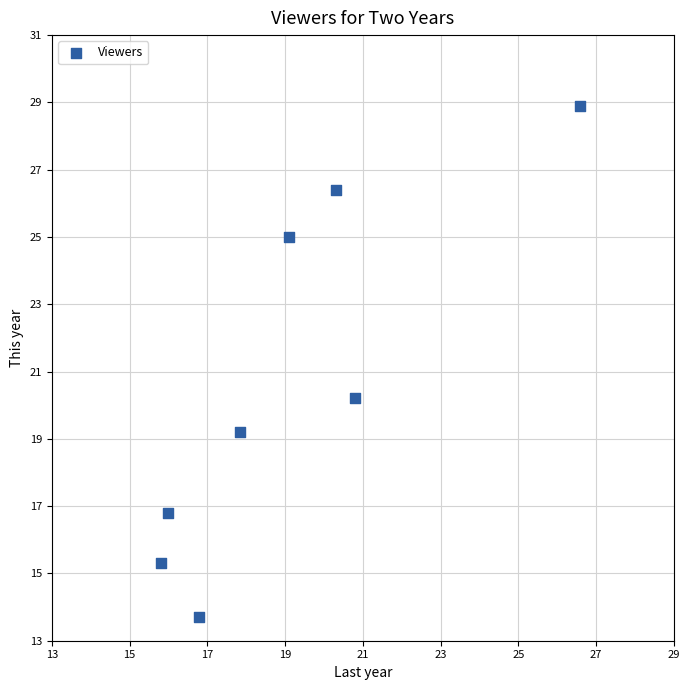

What Y value in the scatter plot is closest to 21?

20.2